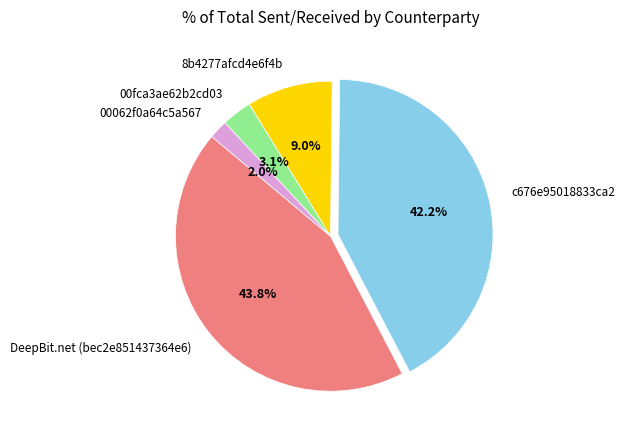

Which has a higher value, 00062f0a64c5a567 or c676e95018833ca2?

c676e95018833ca2